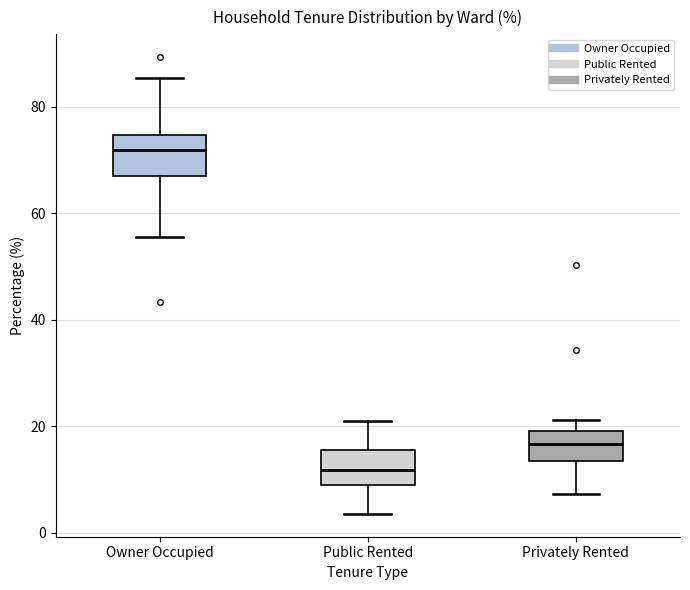

Reading left to right, read every box against the y-axis: the position of its median line, the range the box covers, and the ends of its whiskers. The values are not printed on the chart, so give them approximately, as read against the axis.

Owner Occupied: median 72, box 68 to 74, whiskers 56 to 86
Public Rented: median 12, box 10 to 16, whiskers 4 to 20
Privately Rented: median 16, box 14 to 20, whiskers 8 to 22